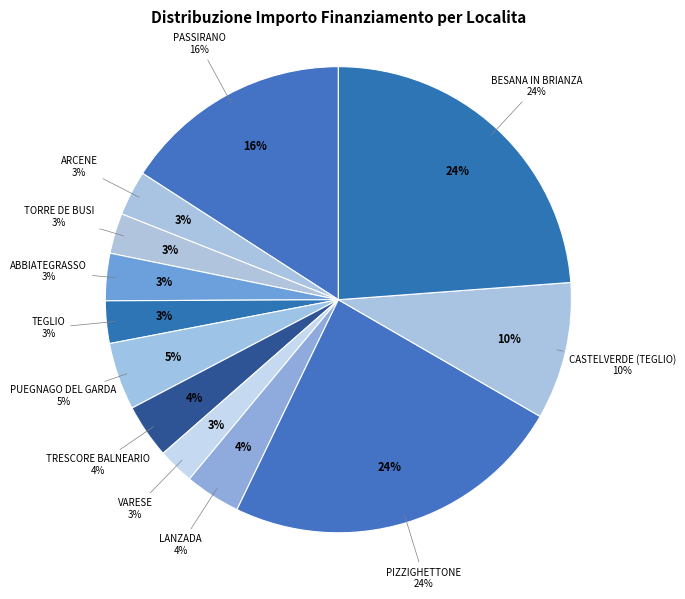

Count the number of slices in the pie.

12